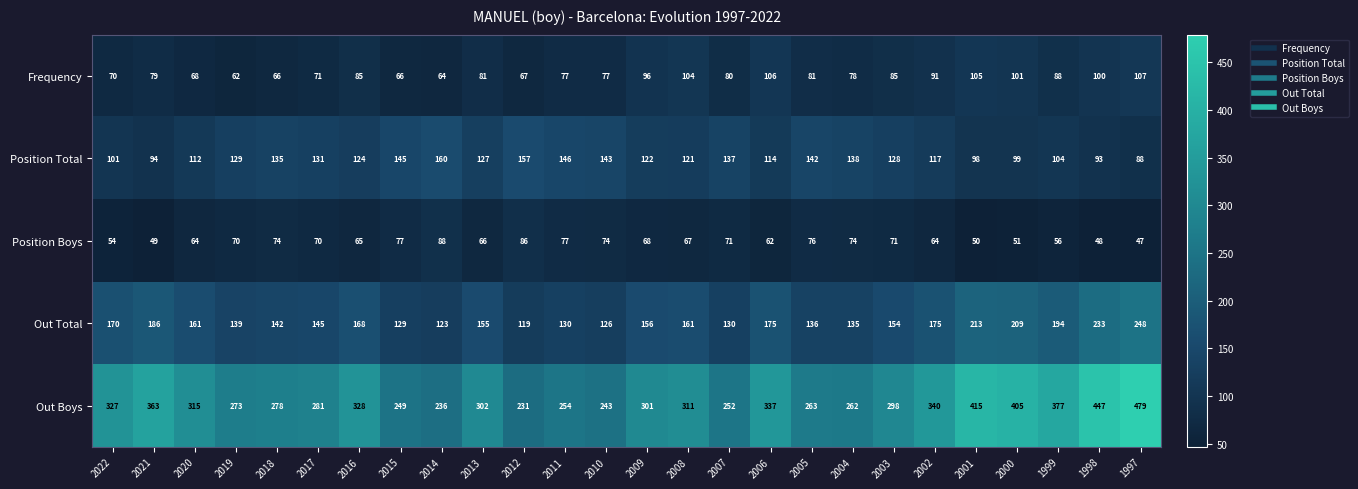

What is the sum of all Position Total values?

3205